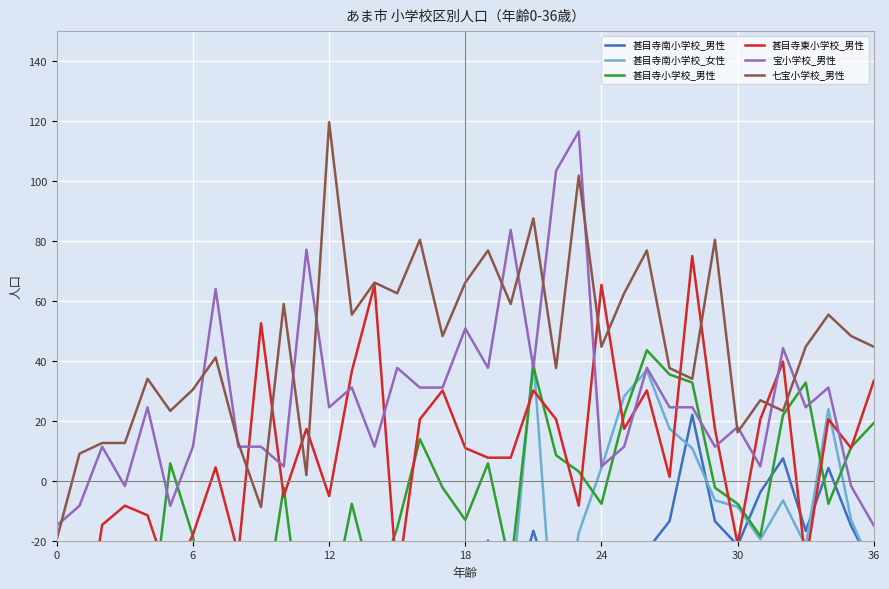

At which category does 甚目寺南小学校_女性 reach its first local valley?

6